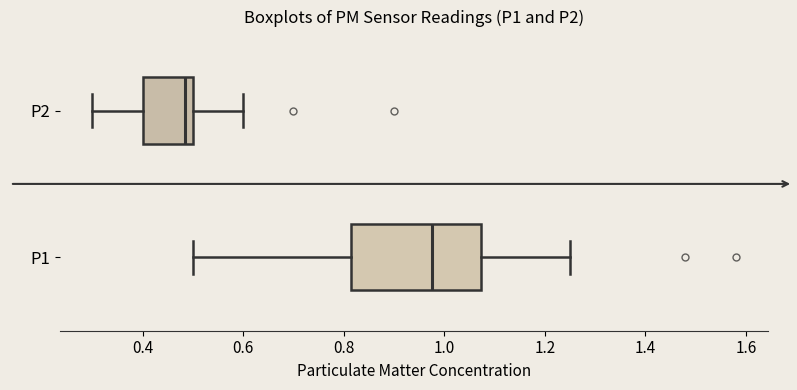

Reading bottom to top, read every box against the x-axis: the position of its median line, the range the box covers, and the ends of its whiskers. The values are not printed on the chart, so give them approximately, as read against the axis.

P1: median 0.98, box 0.82 to 1.08, whiskers 0.50 to 1.26
P2: median 0.48, box 0.40 to 0.50, whiskers 0.30 to 0.60